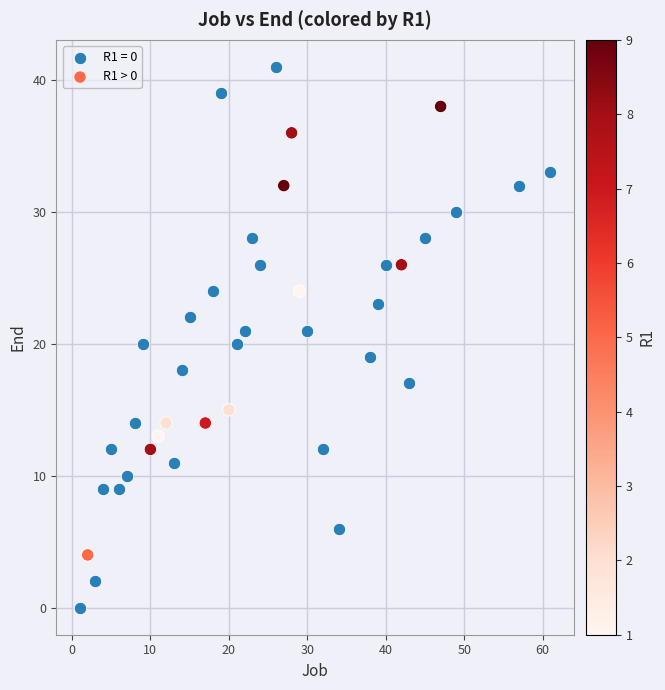

Which series has the largest Y range (max minus min)?

R1 = 0